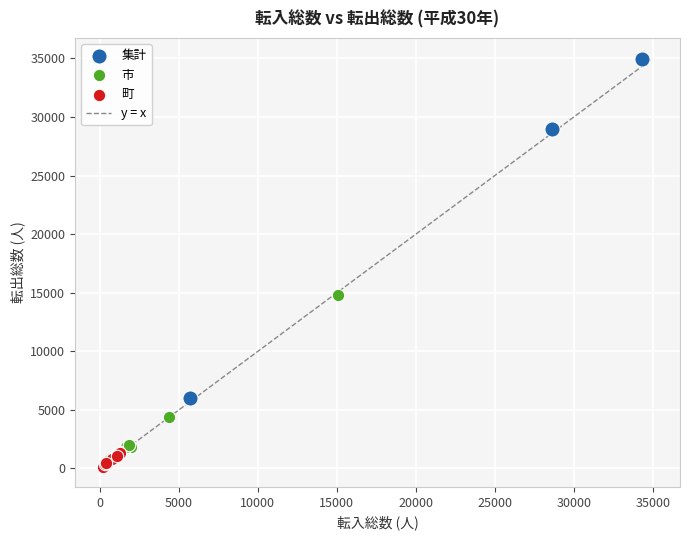

Which series has the largest Y range (max minus min)?

集計